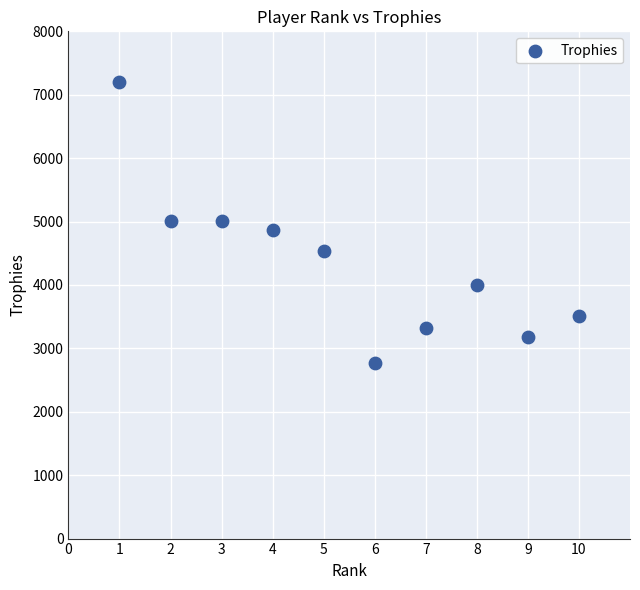

What is the average X value?

6